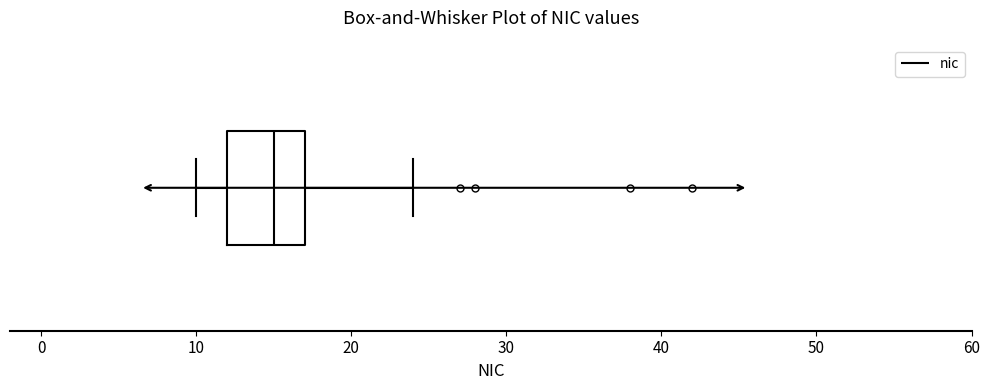

Read this box plot against the x-axis: the position of the median line, the range covered by the box, and the ends of both whiskers. The values are not printed on the chart, so give them approximately, as read against the axis.

median 15, box 12 to 17, whiskers 10 to 24